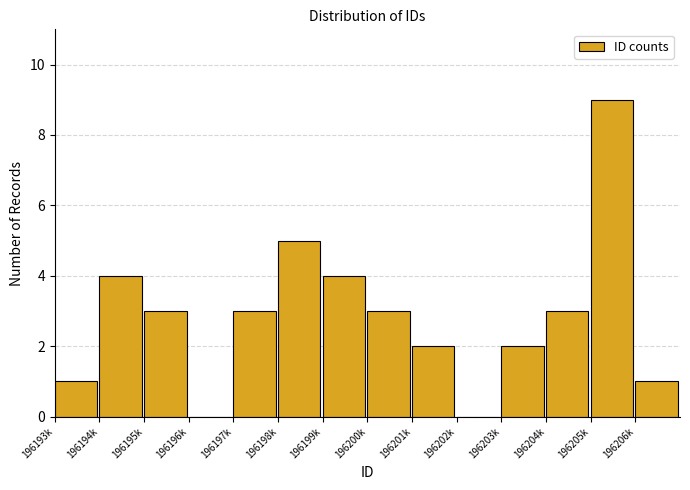

Reading right to left, list all the values displayed in this chart.

196206k=1	196205k=9	196204k=3	196203k=2	196202k=0	196201k=2	196200k=3	196199k=4	196198k=5	196197k=3	196196k=0	196195k=3	196194k=4	196193k=1